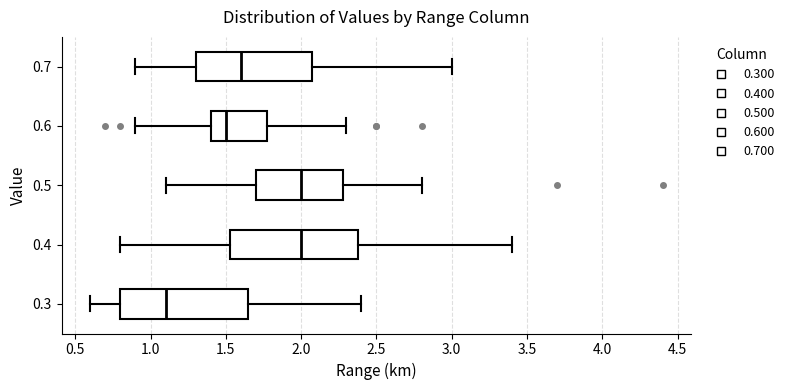

Where does the median line of the box at y = 0.7 sit on the x-axis? The values are not printed on the chart, so give them approximately, as read against the axis.

1.60